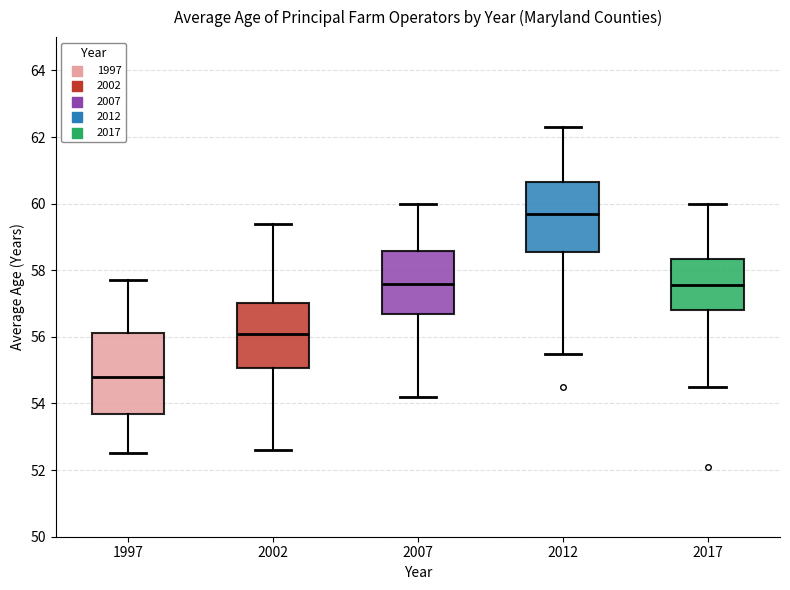

Which box is the tallest, from its lower edge to its upper edge?

1997